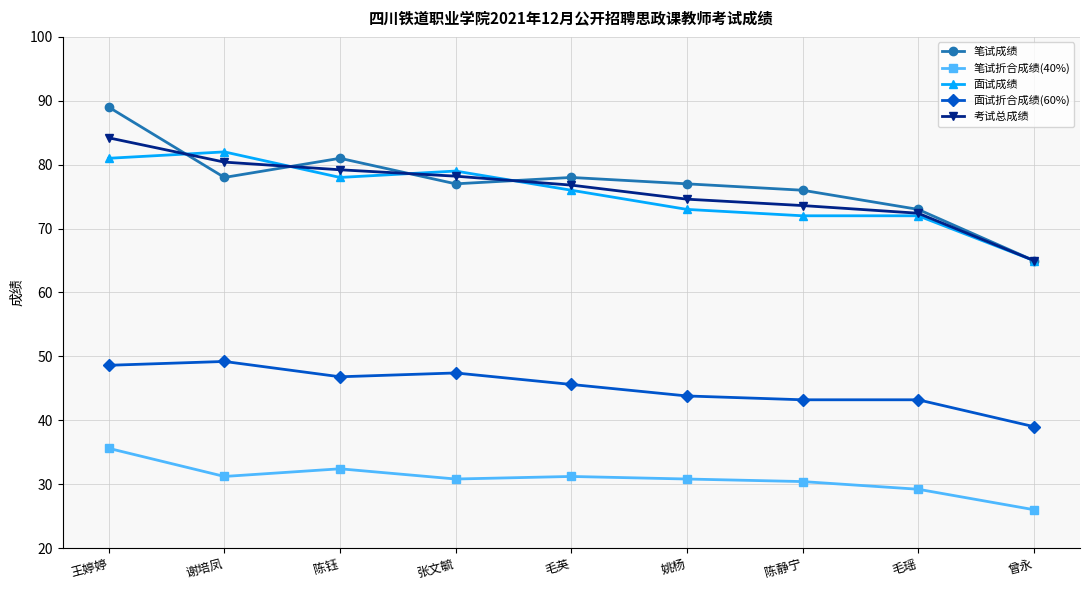

Rank the series at 王婷婷 from highest to lowest value.

笔试成绩, 考试总成绩, 面试成绩, 面试折合成绩(60%), 笔试折合成绩(40%)